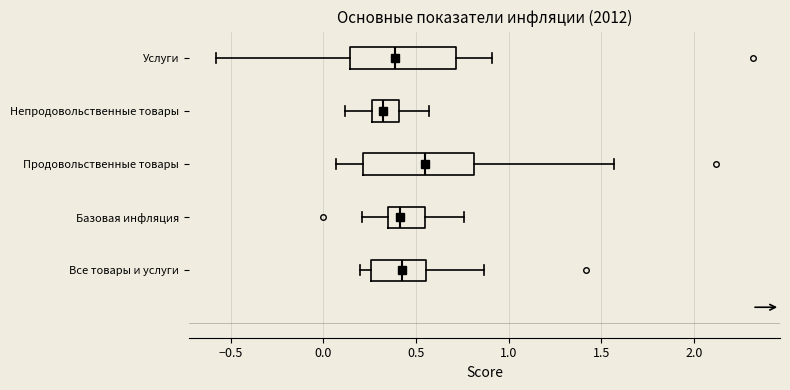

Reading bottom to top, transcribe this box plot: for each box, give where its median line is, the range the box spans, and where its two whiskers end, as read against the x-axis. The values are not printed on the chart, so give them approximately, as read against the axis.

Все товары и услуги: median 0.45, box 0.25 to 0.55, whiskers 0.20 to 0.85
Базовая инфляция: median 0.40, box 0.35 to 0.55, whiskers 0.20 to 0.75
Продовольственные товары: median 0.55, box 0.20 to 0.80, whiskers 0.05 to 1.55
Непродовольственные товары: median 0.30, box 0.25 to 0.40, whiskers 0.10 to 0.55
Услуги: median 0.40, box 0.15 to 0.70, whiskers -0.60 to 0.90